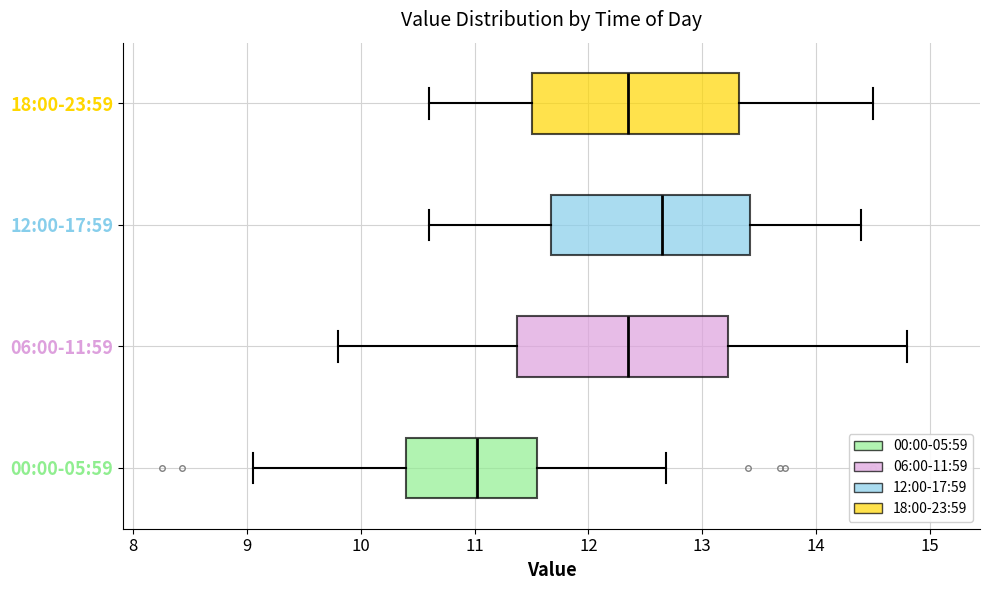

Reading bottom to top, transcribe this box plot: for each box, give where its median line is, the range the box spans, and where its two whiskers end, as read against the x-axis. The values are not printed on the chart, so give them approximately, as read against the axis.

00:00-05:59: median 11.0, box 10.4 to 11.5, whiskers 9.1 to 12.7
06:00-11:59: median 12.4, box 11.4 to 13.2, whiskers 9.8 to 14.8
12:00-17:59: median 12.7, box 11.7 to 13.4, whiskers 10.6 to 14.4
18:00-23:59: median 12.4, box 11.5 to 13.3, whiskers 10.6 to 14.5